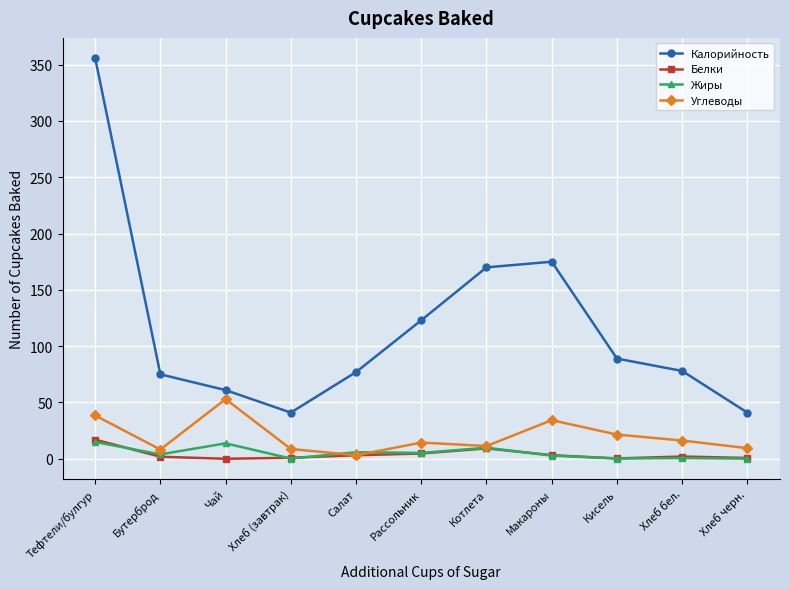

What is the value of the Калорийность point at the 5th from the left?

77.0